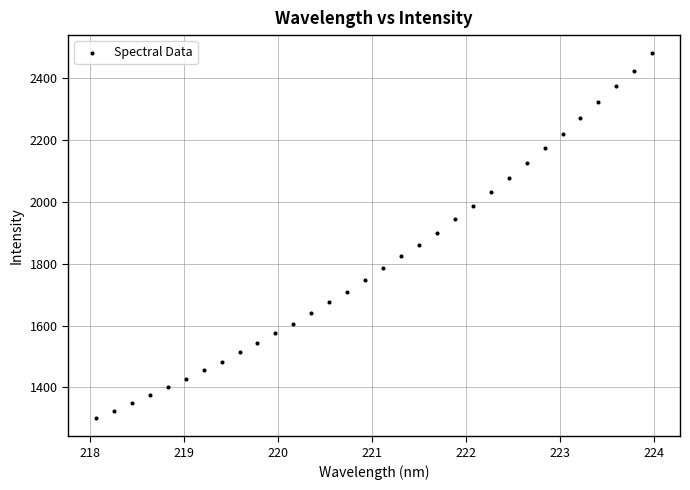

What is the range of Y values (max minus min)?

1178.7